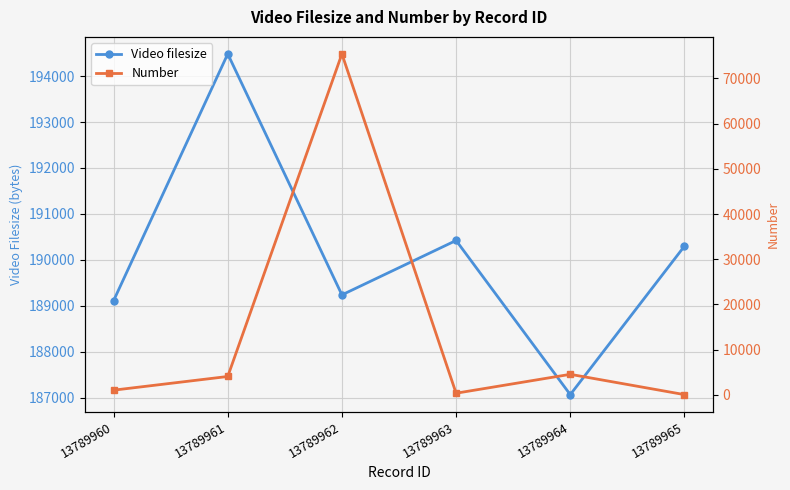

The Video filesize series shows 96557 at 13789965. True or false?

False